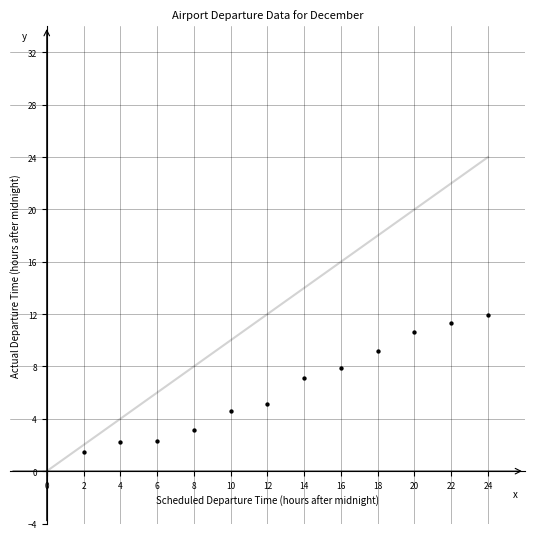

What is the range of X values (max minus min)?

22.0